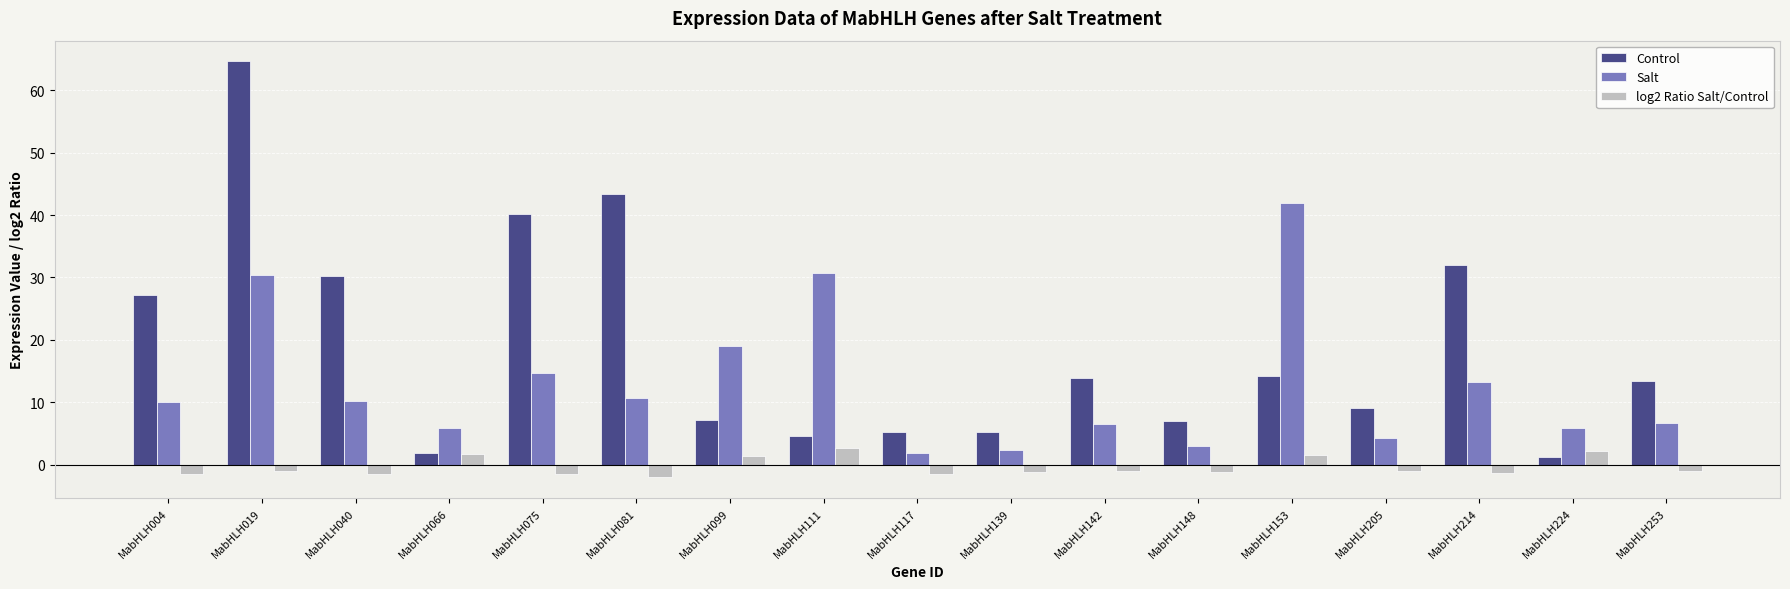

How many distinct data groups are displayed?

3